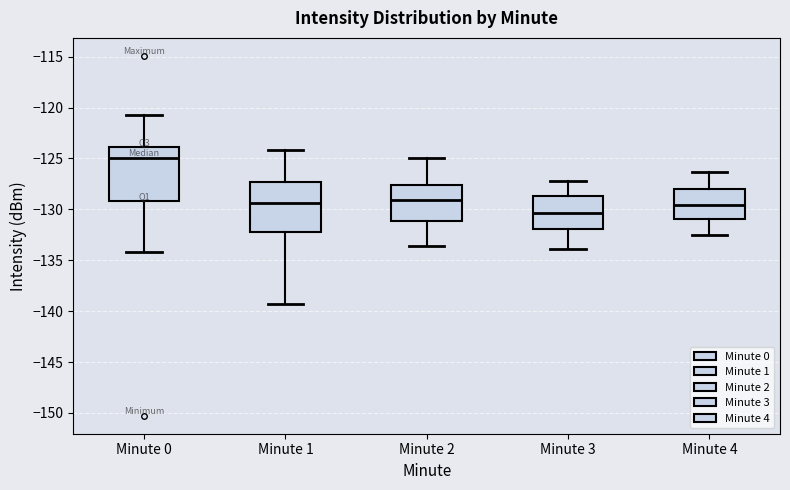

Reading left to right, transcribe this box plot: for each box, give where its median line is, the range the box spans, and where its two whiskers end, as read against the y-axis. The values are not printed on the chart, so give them approximately, as read against the axis.

Minute 0: median -125.0, box -129.0 to -124.0, whiskers -134.0 to -120.5
Minute 1: median -129.5, box -132.0 to -127.5, whiskers -139.5 to -124.0
Minute 2: median -129.0, box -131.0 to -127.5, whiskers -133.5 to -125.0
Minute 3: median -130.5, box -132.0 to -128.5, whiskers -134.0 to -127.0
Minute 4: median -129.5, box -131.0 to -128.0, whiskers -132.5 to -126.5